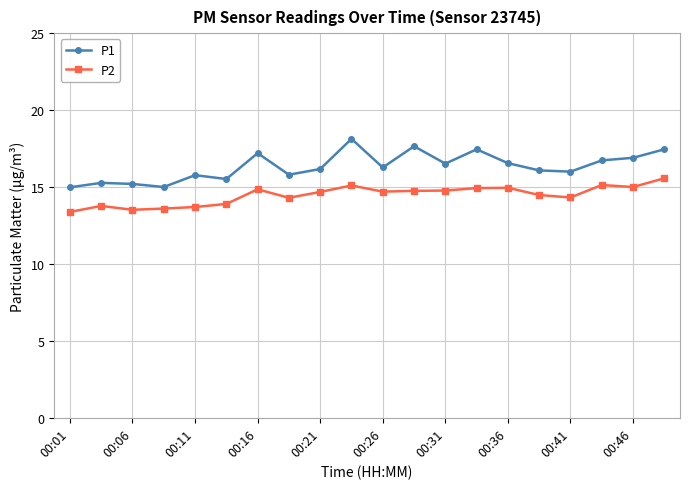

True or false: P1 has more than 0 interior local peaks.

True